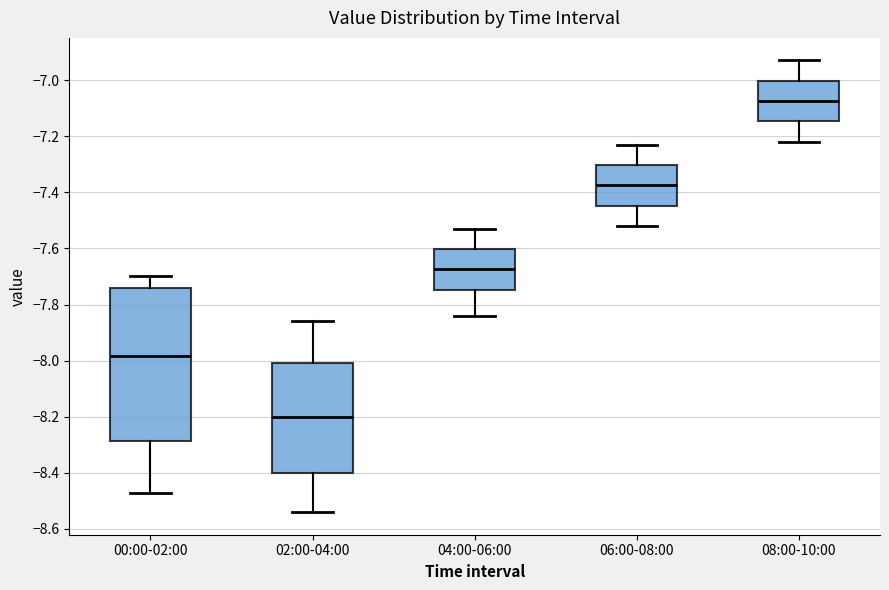

Reading left to right, transcribe this box plot: for each box, give where its median line is, the range the box spans, and where its two whiskers end, as read against the y-axis. The values are not printed on the chart, so give them approximately, as read against the axis.

00:00-02:00: median -7.98, box -8.28 to -7.74, whiskers -8.46 to -7.70
02:00-04:00: median -8.20, box -8.40 to -8.00, whiskers -8.54 to -7.86
04:00-06:00: median -7.68, box -7.74 to -7.60, whiskers -7.84 to -7.52
06:00-08:00: median -7.38, box -7.44 to -7.30, whiskers -7.52 to -7.22
08:00-10:00: median -7.08, box -7.14 to -7.00, whiskers -7.22 to -6.92